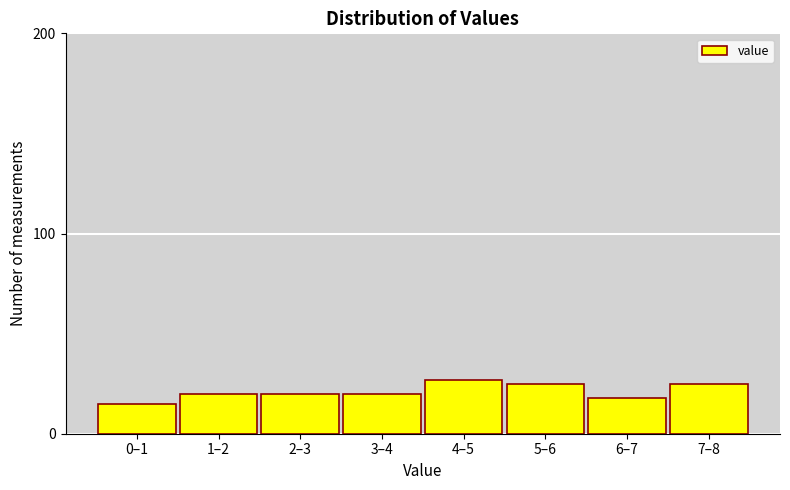

Reading right to left, extract all data points from this chart.

25	18	25	27	20	20	20	15